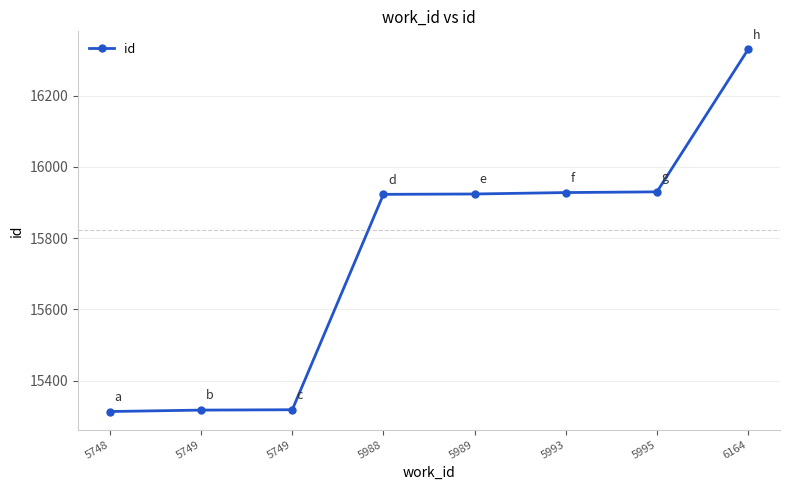

How many distinct data groups are displayed?

1